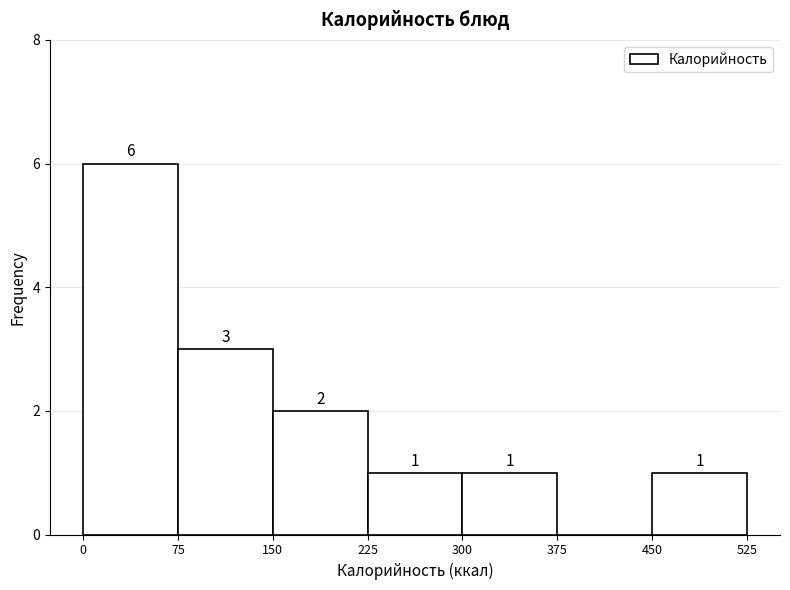

Which range on the x-axis has the tallest bar?

0 to 75